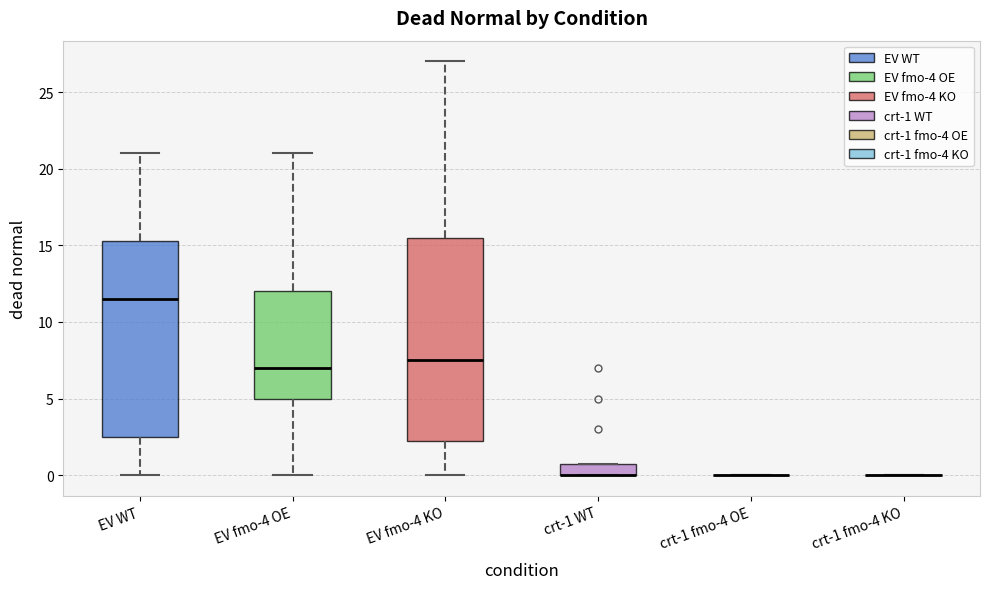

Reading left to right, read every box against the y-axis: the position of its median line, the range the box covers, and the ends of its whiskers. The values are not printed on the chart, so give them approximately, as read against the axis.

EV WT: median 11.5, box 2.5 to 15.5, whiskers 0.0 to 21.0
EV fmo-4 OE: median 7.0, box 5.0 to 12.0, whiskers 0.0 to 21.0
EV fmo-4 KO: median 7.5, box 2.5 to 15.5, whiskers 0.0 to 27.0
crt-1 WT: median 0.0 (drawn on the box's lower edge), box 0.0 to 1.0, whiskers 0.0 to 1.0
crt-1 fmo-4 OE: box collapsed to a line at 0.0, whiskers 0.0 to 0.0
crt-1 fmo-4 KO: box collapsed to a line at 0.0, whiskers 0.0 to 0.0